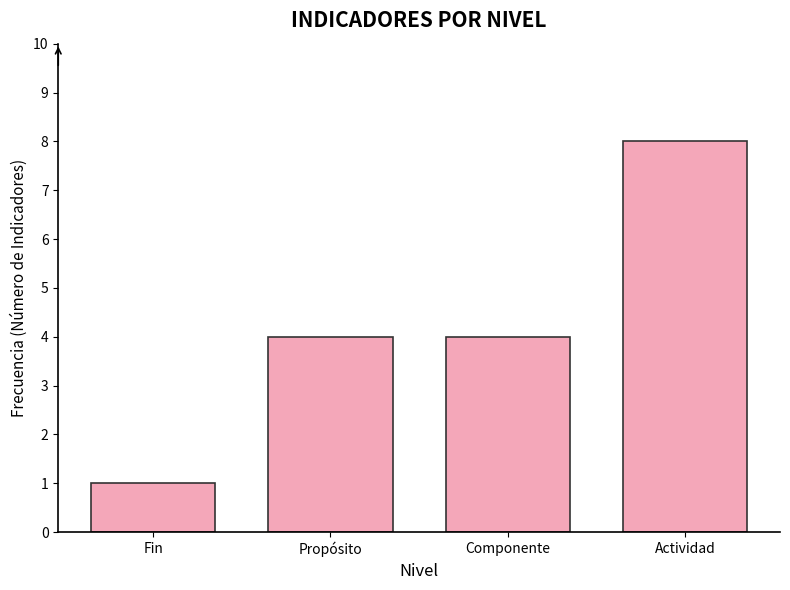

Reading left to right, list all the values displayed in this chart.

1	4	4	8